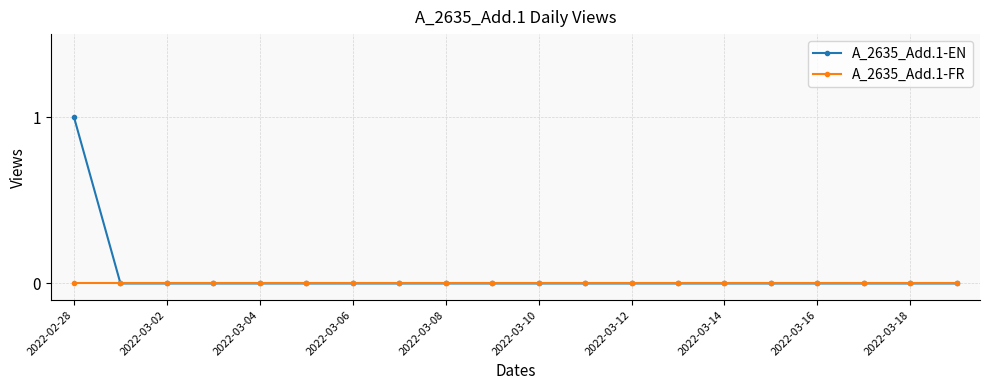

Rank the series by their maximum value, from lowest to highest.

A_2635_Add.1-FR, A_2635_Add.1-EN